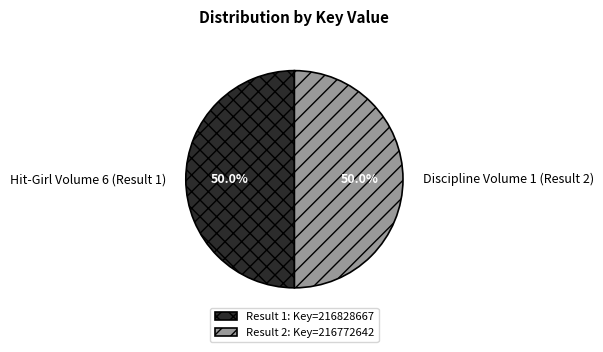

What portion of the pie excludes Result 2: Key=216772642?

50.0%